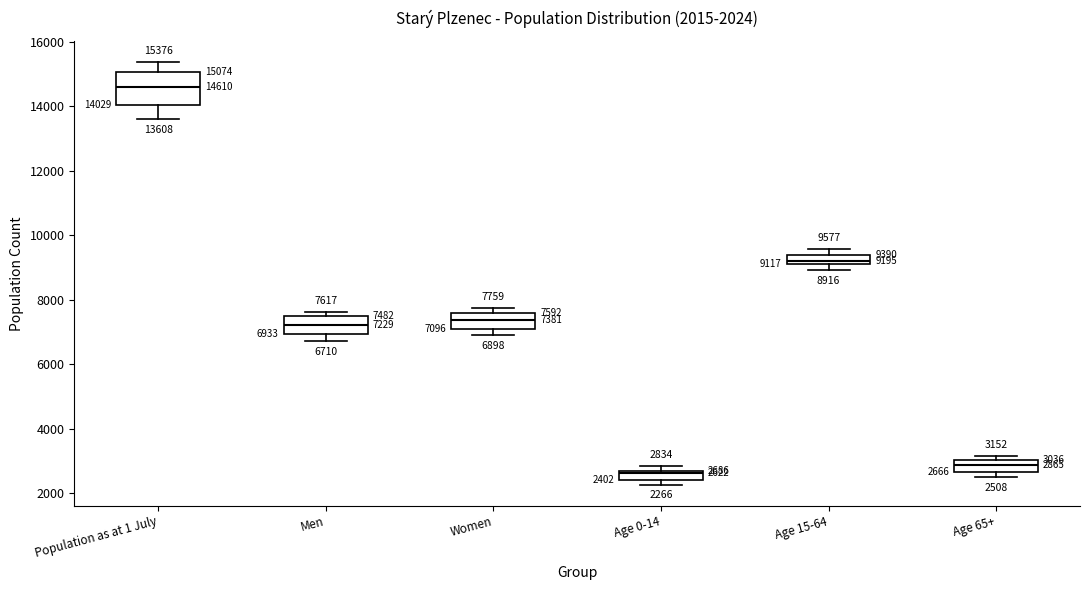

Which box is the tallest, from its lower edge to its upper edge?

Population as at 1 July